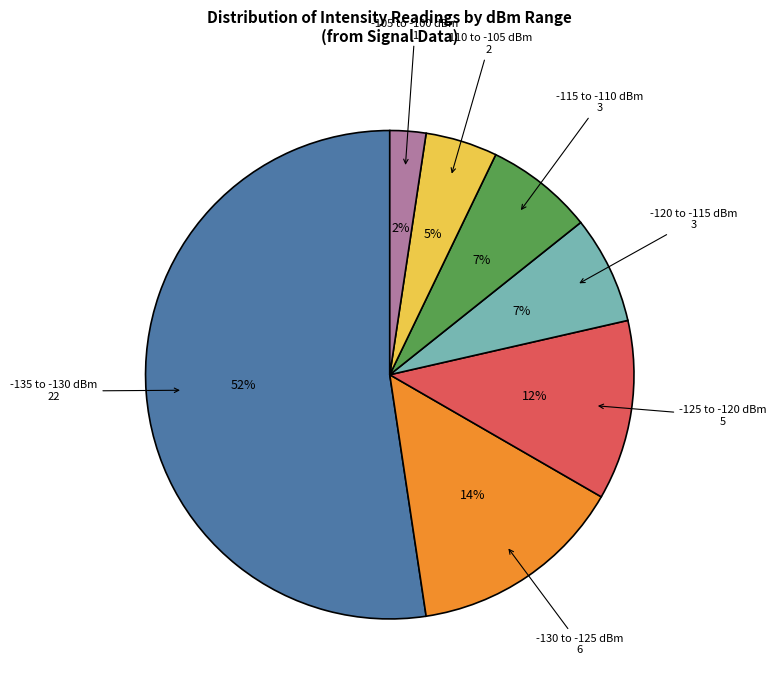

What is the smallest slice in the pie chart?

-105 to -100 dBm